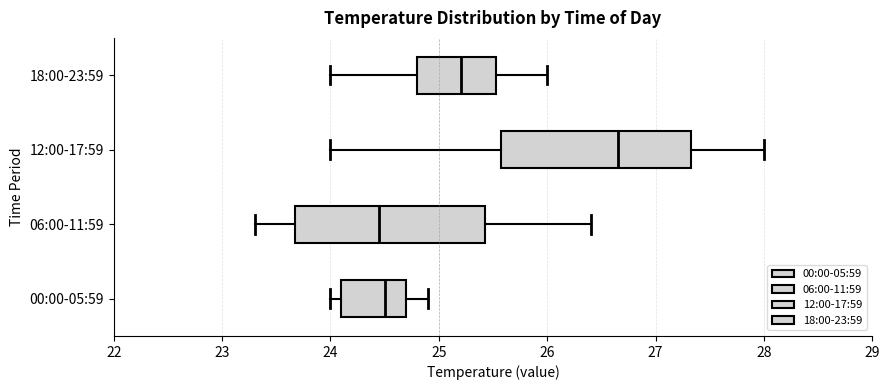

Reading bottom to top, read every box against the x-axis: the position of its median line, the range the box covers, and the ends of its whiskers. The values are not printed on the chart, so give them approximately, as read against the axis.

00:00-05:59: median 24.5, box 24.1 to 24.7, whiskers 24.0 to 24.9
06:00-11:59: median 24.5, box 23.7 to 25.4, whiskers 23.3 to 26.4
12:00-17:59: median 26.7, box 25.6 to 27.3, whiskers 24.0 to 28.0
18:00-23:59: median 25.2, box 24.8 to 25.5, whiskers 24.0 to 26.0